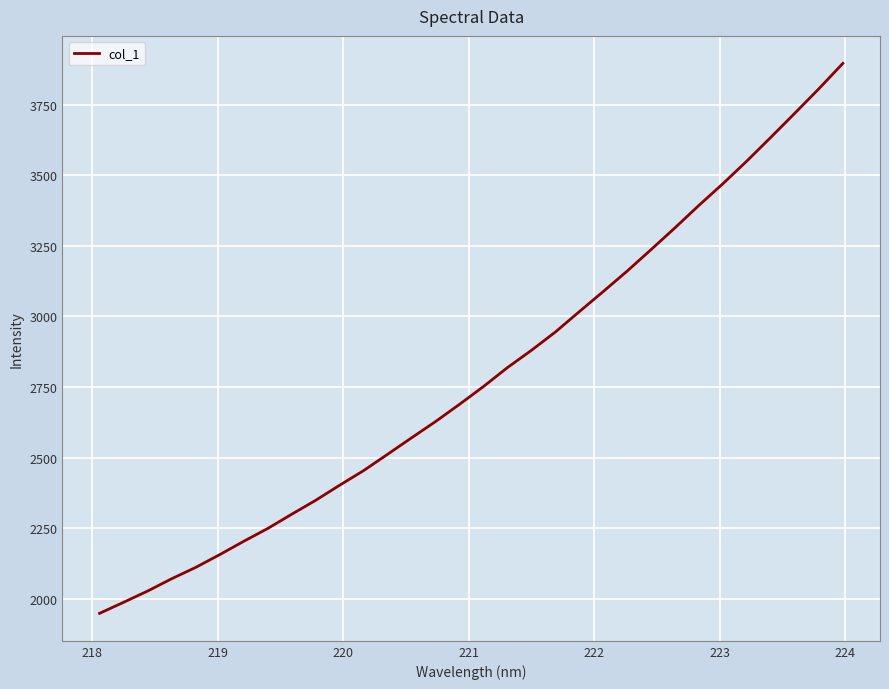

What is the difference between the maximum and minimum values?

1947.4